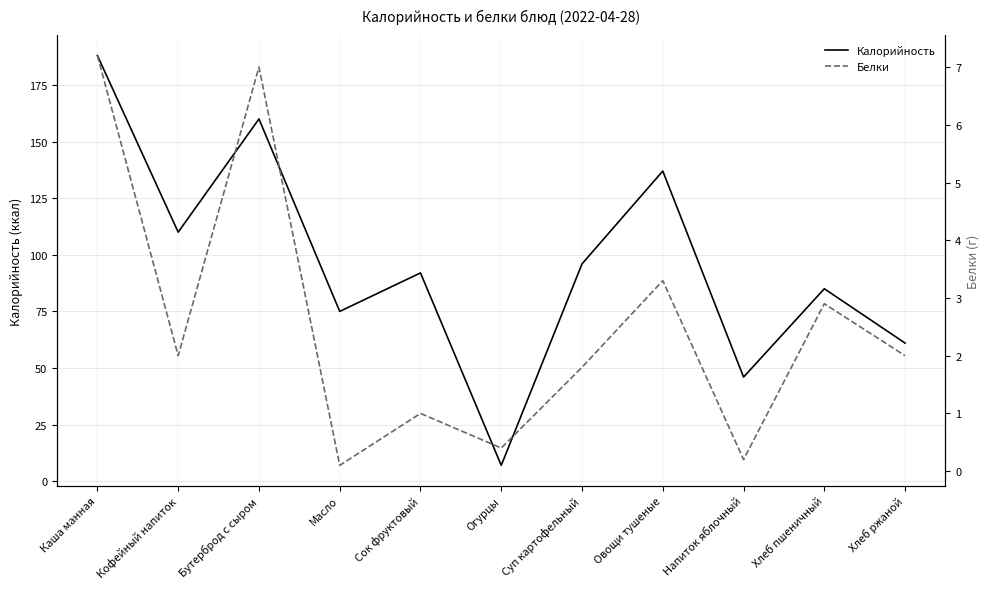

Where is the first local maximum for Калорийность?

Бутерброд с сыром